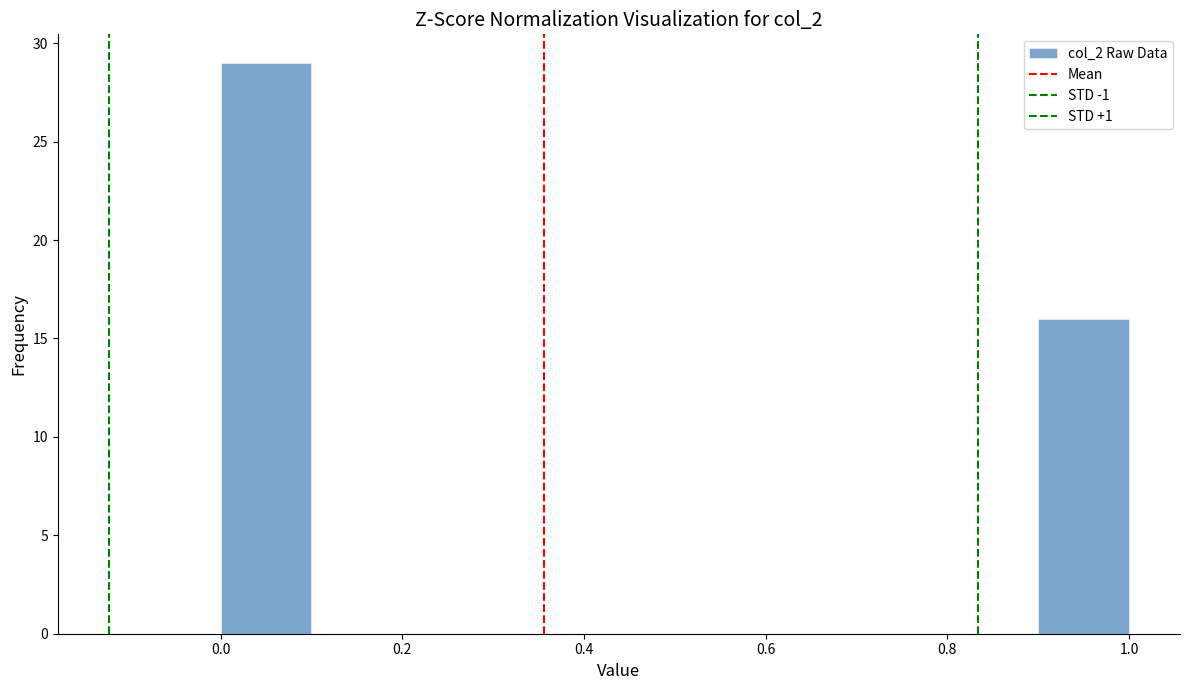

How tall is the bar that spans 0.0 to 0.1 on the x-axis? The values are not printed on the chart, so give them approximately, as read against the axis.

29